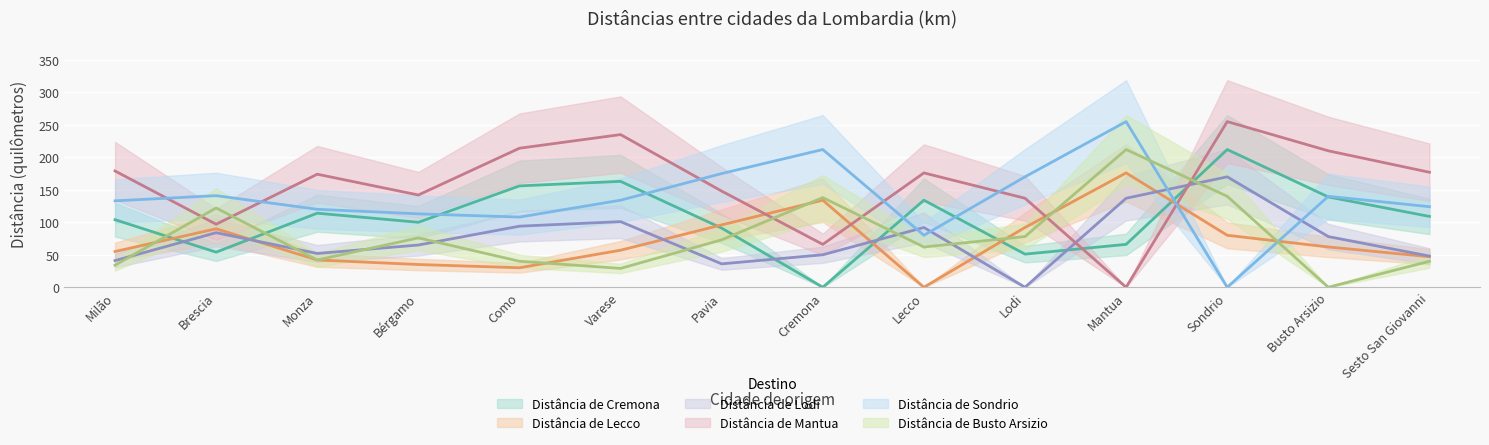

What is the label of the 7th point from the right?

Cremona